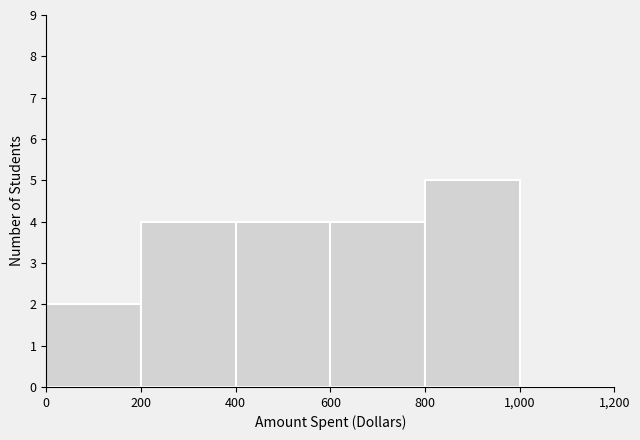

Over which range of the x-axis is the bar tallest?

800 to 1,000